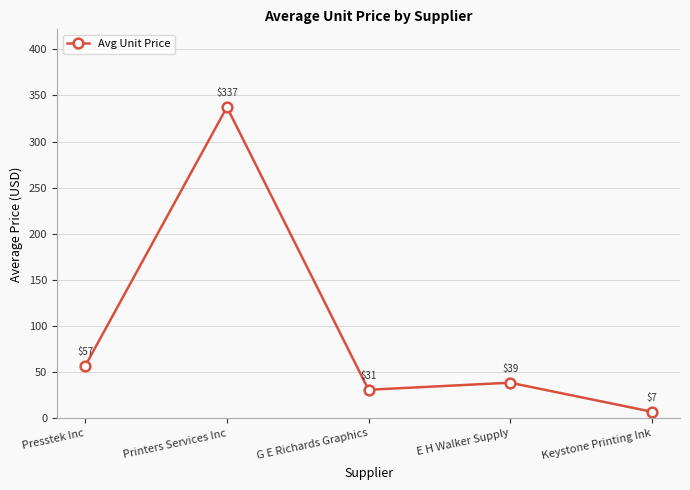

What is the label of the 3rd point from the right?

G E Richards Graphics